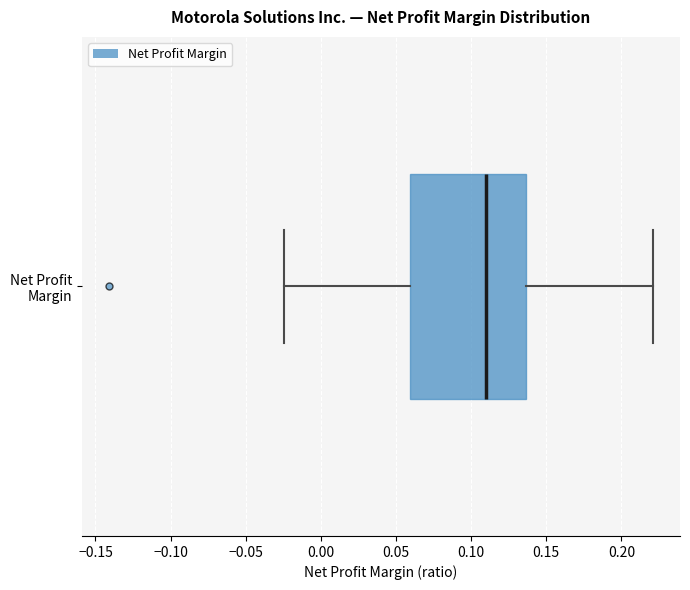

Read this box plot against the x-axis: the position of the median line, the range covered by the box, and the ends of both whiskers. The values are not printed on the chart, so give them approximately, as read against the axis.

median 0.110, box 0.060 to 0.135, whiskers -0.025 to 0.220